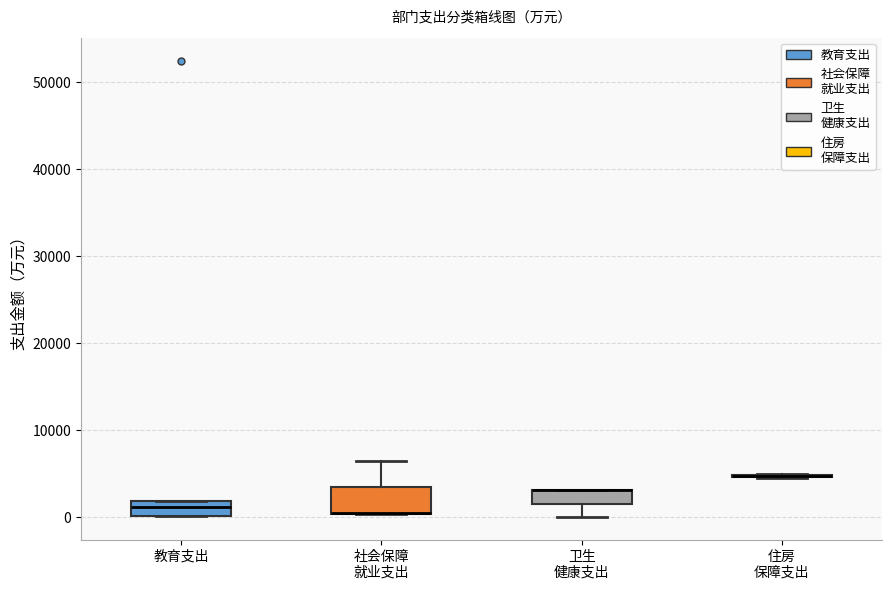

Reading left to right, read every box against the y-axis: the position of its median line, the range the box covers, and the ends of its whiskers. The values are not printed on the chart, so give them approximately, as read against the axis.

教育支出: median 1000, box 0 to 2000, whiskers 0 to 2000
社会保障 就业支出: median 0 (drawn on the box's lower edge), box 0 to 3000, whiskers 0 to 6000
卫生 健康支出: median 3000 (drawn on the box's upper edge), box 2000 to 3000, whiskers 0 to 3000
住房 保障支出: box collapsed to a line at 5000, whiskers 5000 to 5000